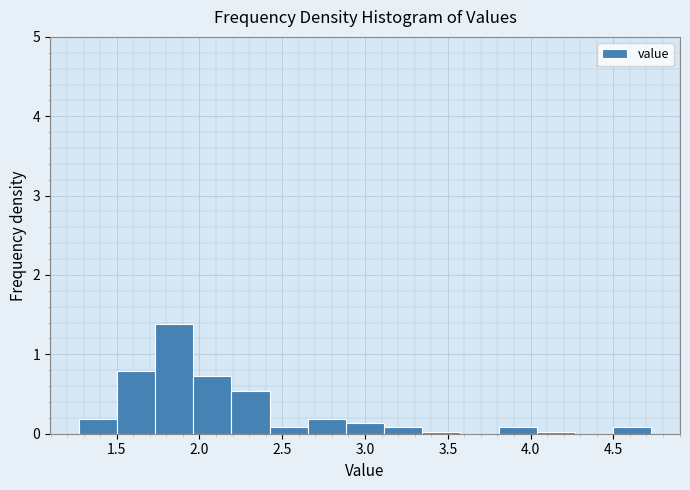

Which range on the x-axis has the tallest bar?

1.75 to 1.95